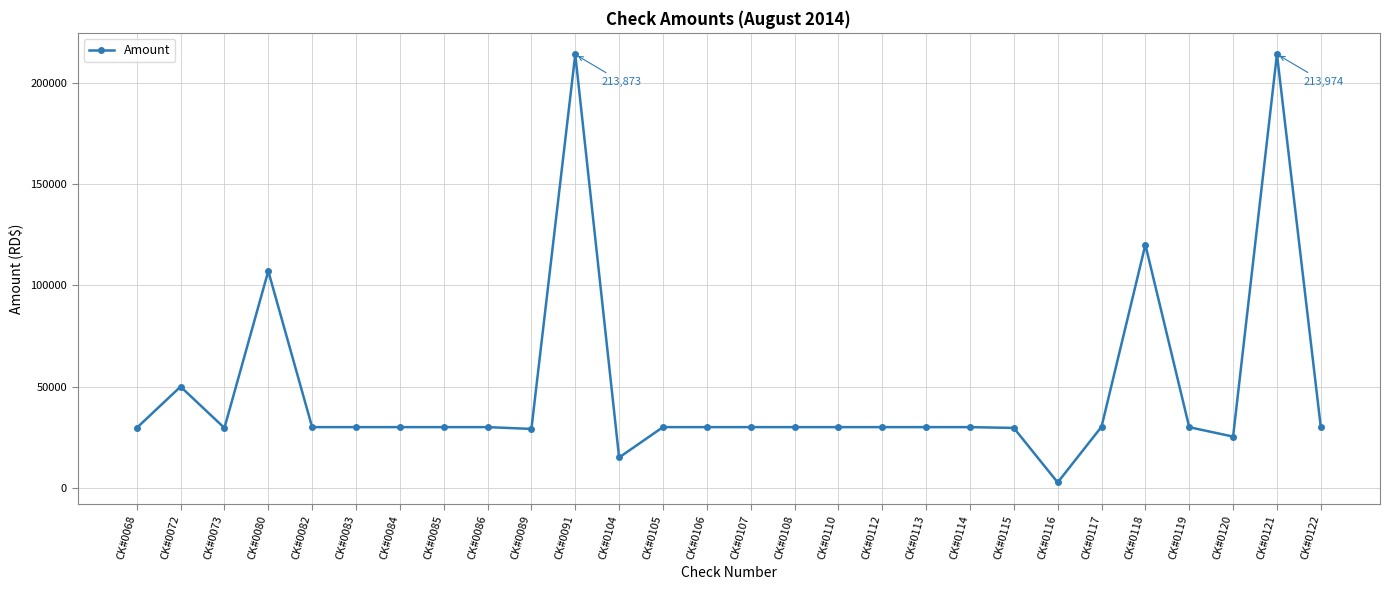

Which category has the lowest value across all series?

CK#0116